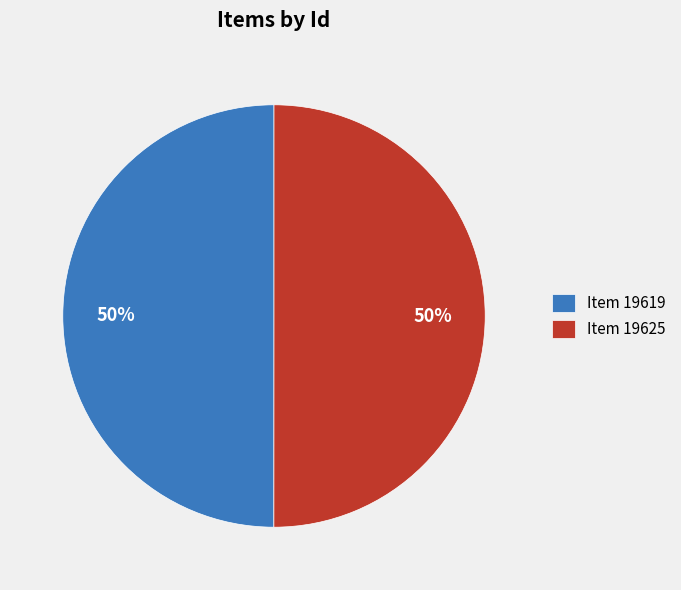

What is the ratio of the value at Item 19619 to the value at Item 19625?

1.0